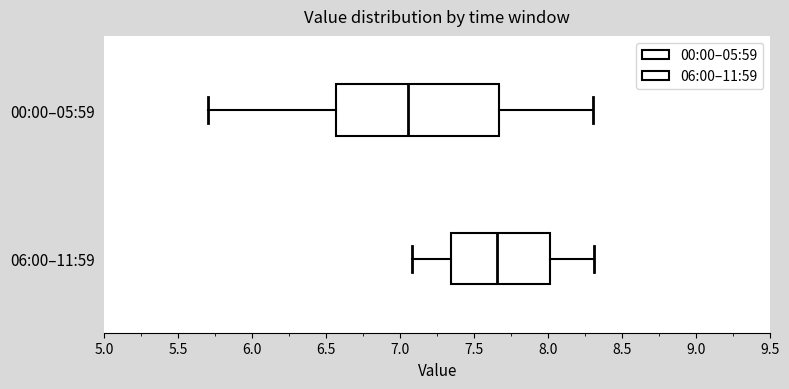

Which box has the furthest to the right median line?

06:00–11:59